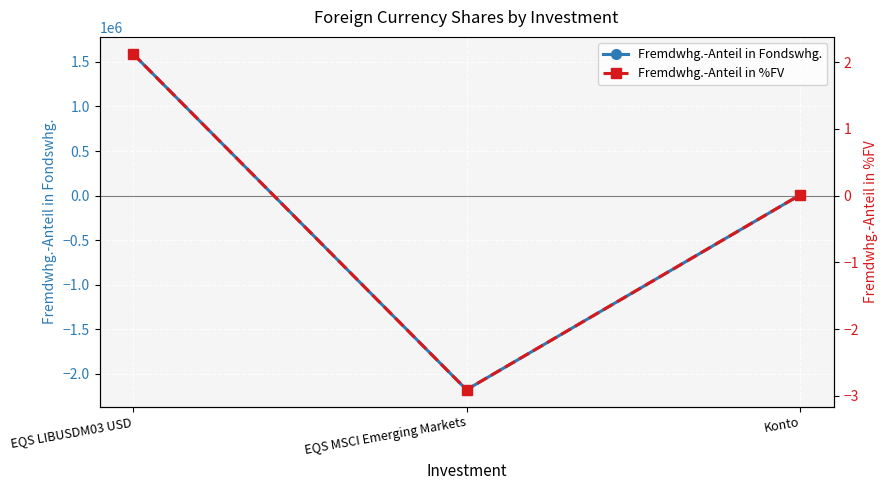

At which category does the chart reach its minimum across all series?

EQS MSCI Emerging Markets